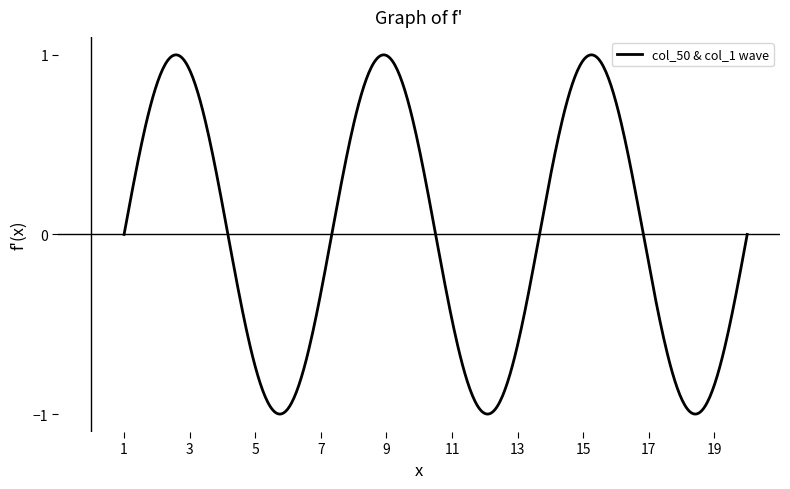

What is the difference between the maximum and minimum values?

2.0